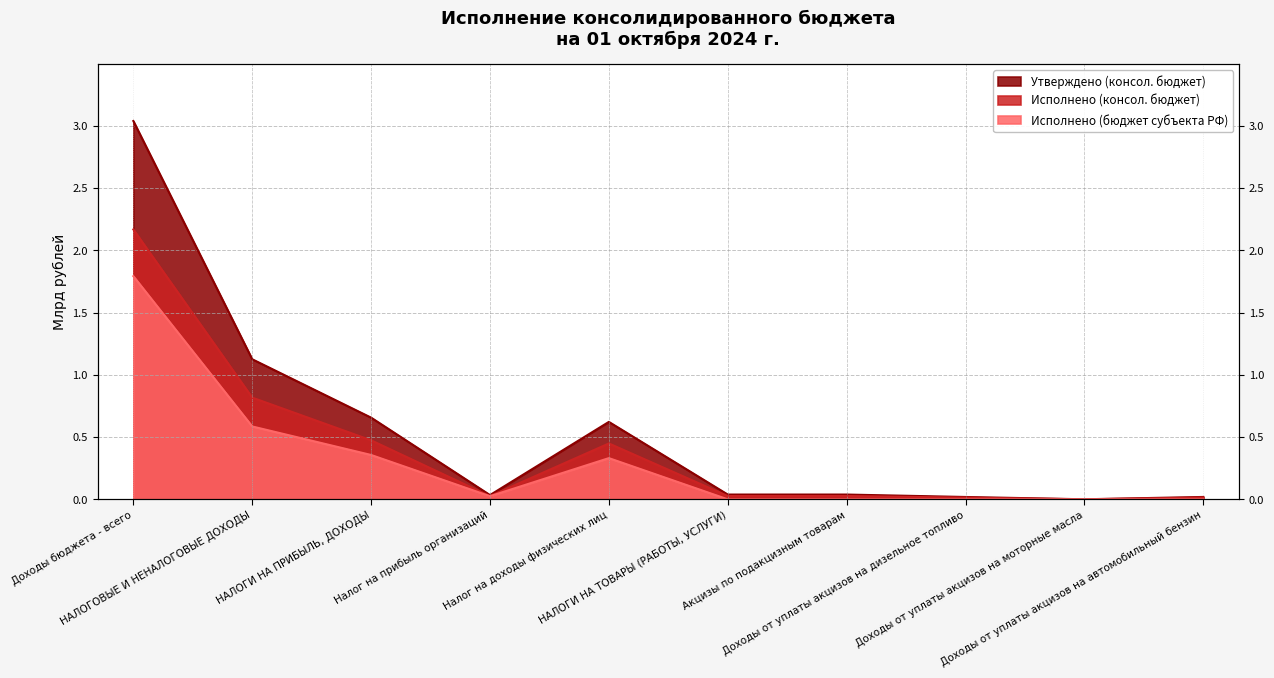

What is the sum of all Исполнено (бюджет субъекта РФ) values?

3.1